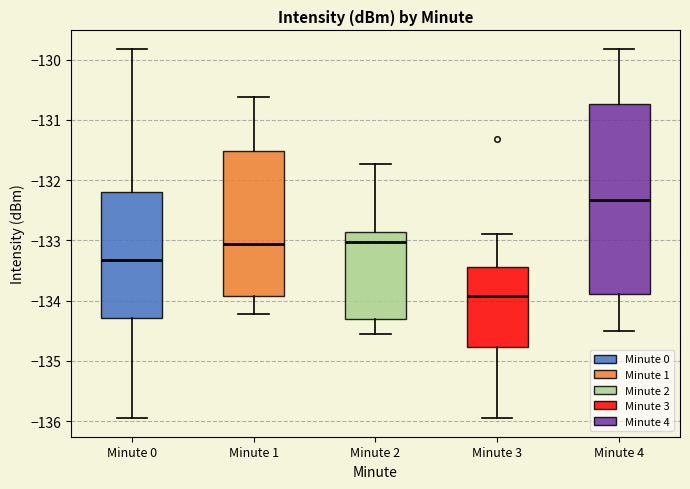

Where is the upper edge of the box for Minute 0 on the y-axis? The values are not printed on the chart, so give them approximately, as read against the axis.

-132.2